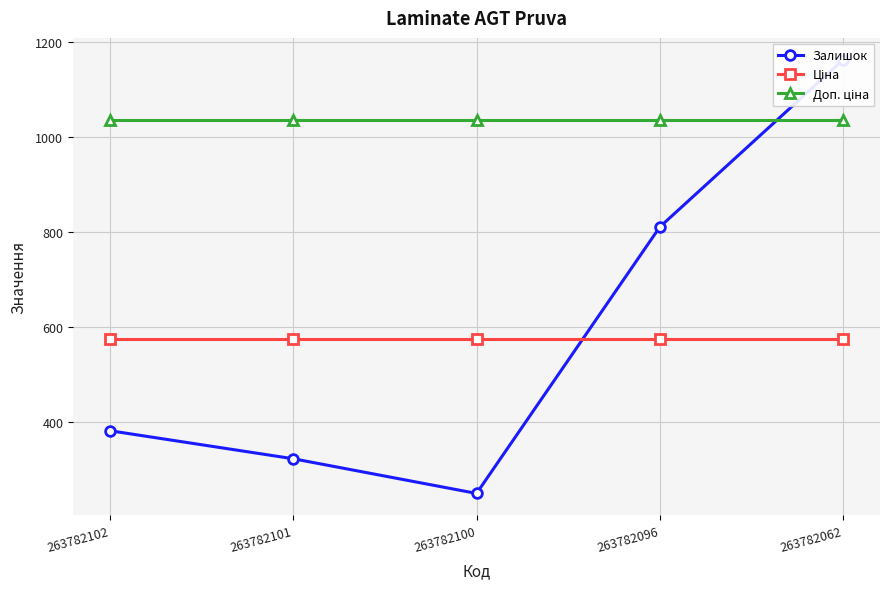

Which category has the highest value in the Доп. ціна series?

263782102